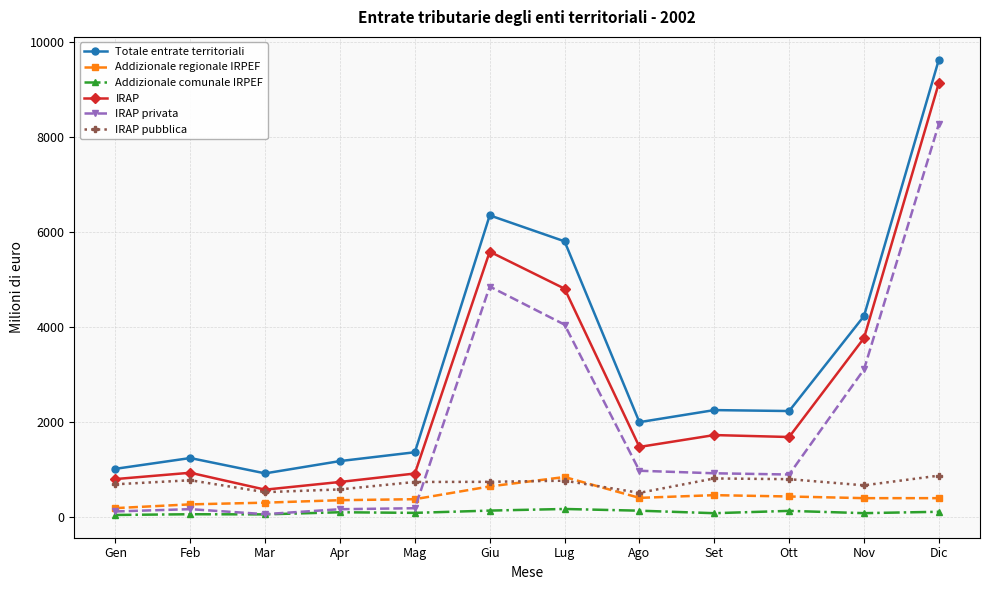

Is it true that IRAP equals 792 at Gen?

True